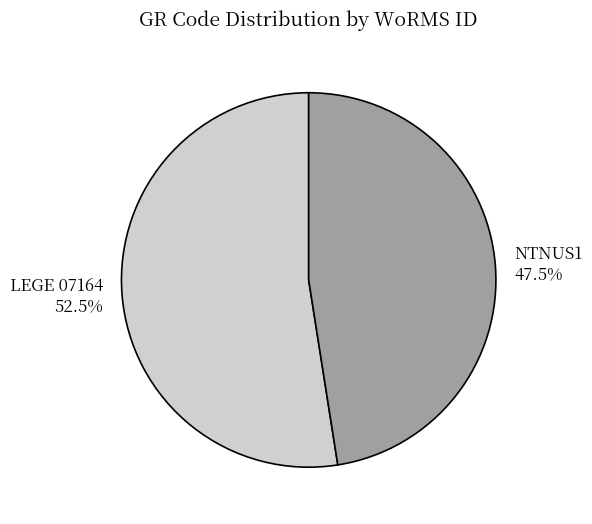

Count the number of slices in the pie.

2